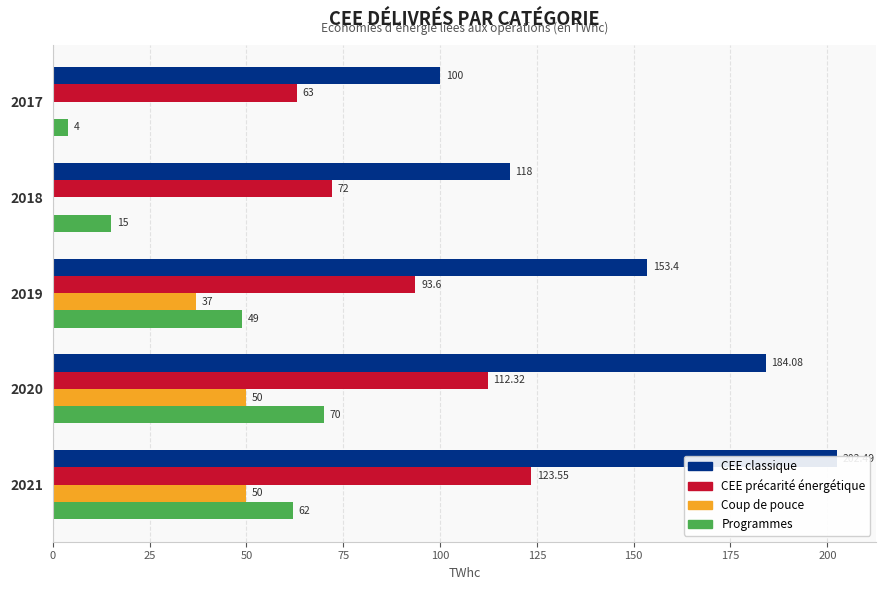

The value of Coup de pouce at 2017 is 0.0. True or false?

True